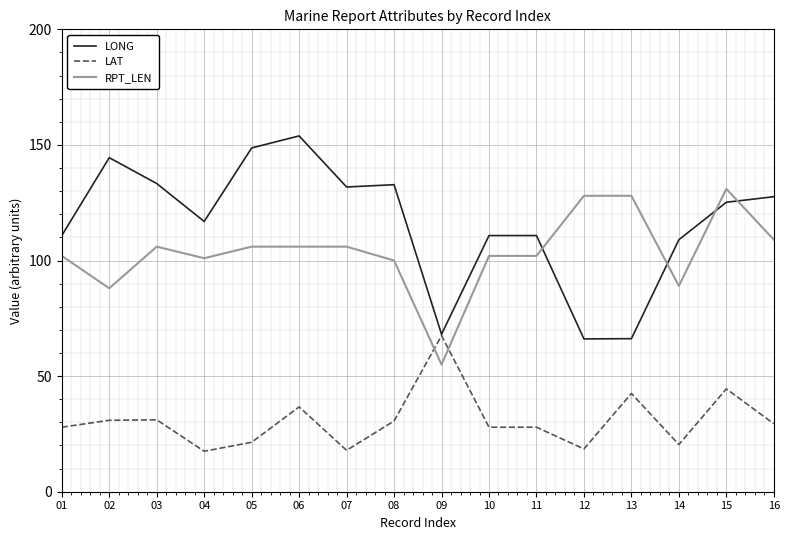

True or false: LONG has a value of 127.6 at 16.

True